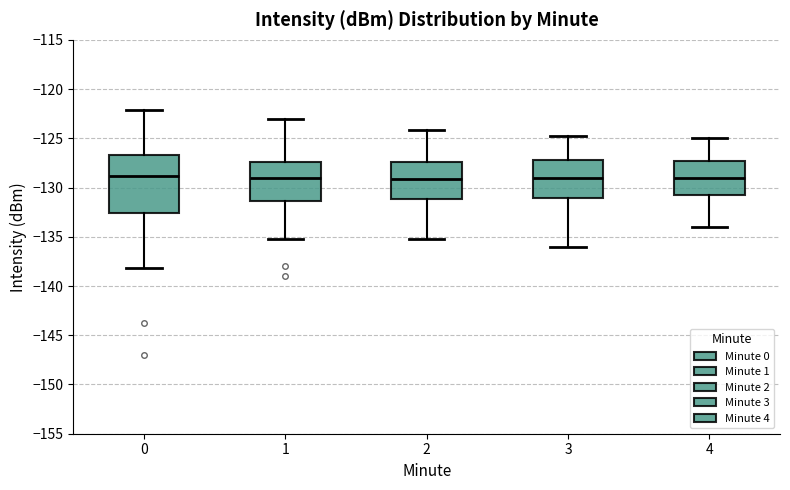

Reading left to right, transcribe this box plot: for each box, give where its median line is, the range the box spans, and where its two whiskers end, as read against the y-axis. The values are not printed on the chart, so give them approximately, as read against the axis.

0: median -129.0, box -132.5 to -126.5, whiskers -138.0 to -122.0
1: median -129.0, box -131.5 to -127.5, whiskers -135.0 to -123.0
2: median -129.0, box -131.0 to -127.5, whiskers -135.0 to -124.0
3: median -129.0, box -131.0 to -127.0, whiskers -136.0 to -125.0
4: median -129.0, box -131.0 to -127.5, whiskers -134.0 to -125.0